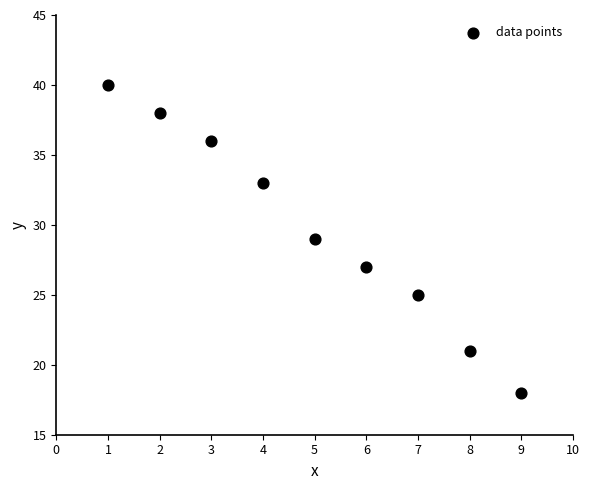

What is the average Y value?

30